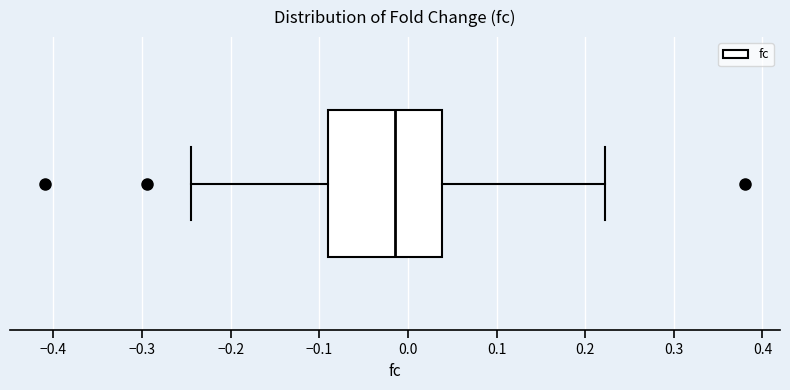

Transcribe this box plot: give where the median line is, the range the box spans, and where the two whiskers end, as read against the x-axis. The values are not printed on the chart, so give them approximately, as read against the axis.

median -0.01, box -0.09 to 0.04, whiskers -0.24 to 0.22